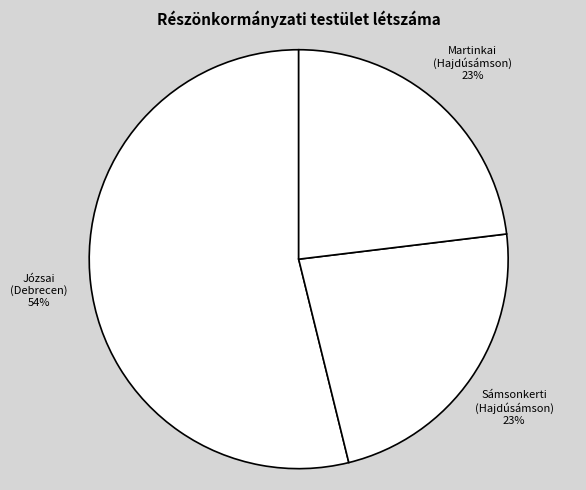

Which category has the smallest portion of the pie?

Sámsonkerti Részönkormányzat (Hajdúsámson)